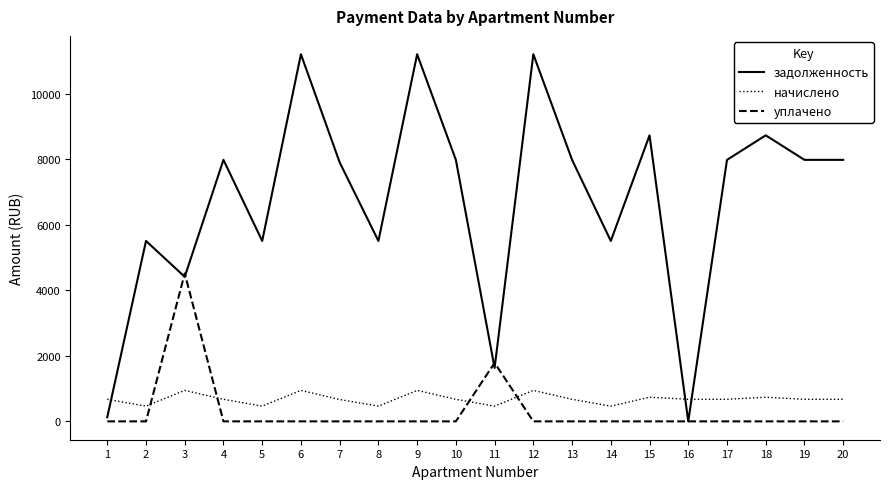

How many times do начислено and уплачено cross each other?

4